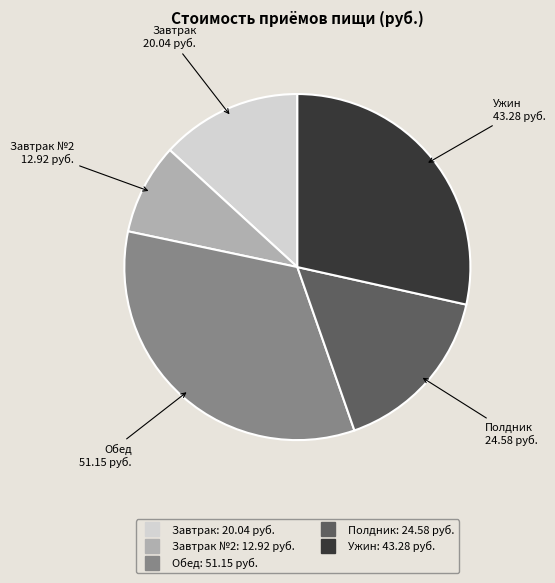

Does any single category account for the majority?

No